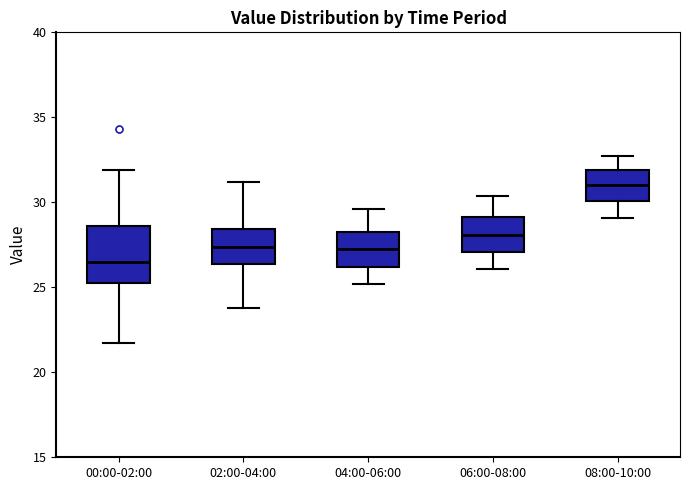

Reading left to right, transcribe this box plot: for each box, give where its median line is, the range the box spans, and where its two whiskers end, as read against the y-axis. The values are not printed on the chart, so give them approximately, as read against the axis.

00:00-02:00: median 26.5, box 25.5 to 28.5, whiskers 21.5 to 32.0
02:00-04:00: median 27.5, box 26.5 to 28.5, whiskers 24.0 to 31.0
04:00-06:00: median 27.5, box 26.0 to 28.0, whiskers 25.0 to 29.5
06:00-08:00: median 28.0, box 27.0 to 29.0, whiskers 26.0 to 30.5
08:00-10:00: median 31.0, box 30.0 to 32.0, whiskers 29.0 to 32.5